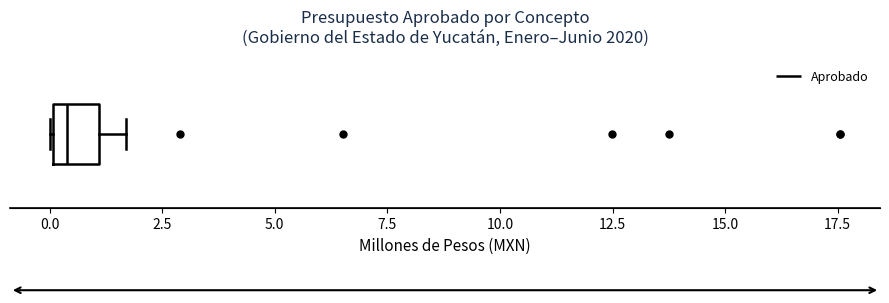

Where does the median line of the box sit on the x-axis? The values are not printed on the chart, so give them approximately, as read against the axis.

0.5